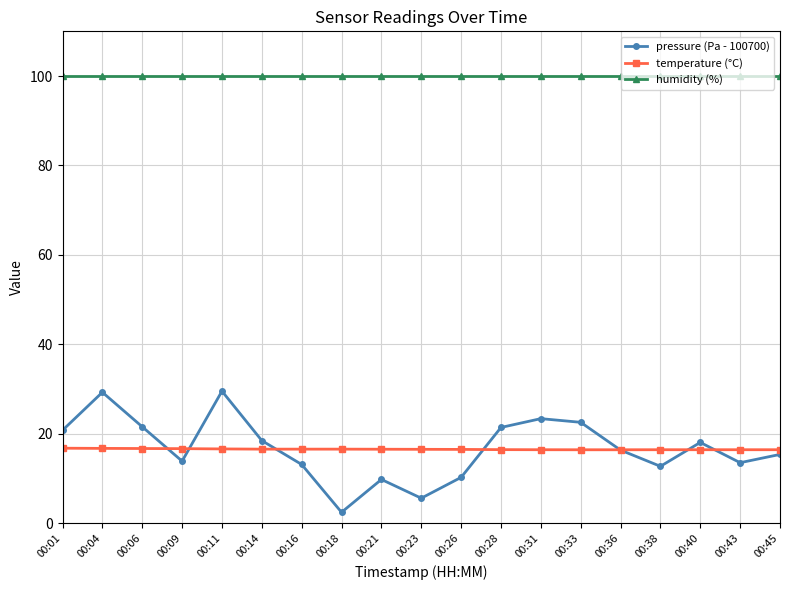

List the series in order of their peak value, lowest first.

temperature (°C), pressure (Pa - 100700), humidity (%)